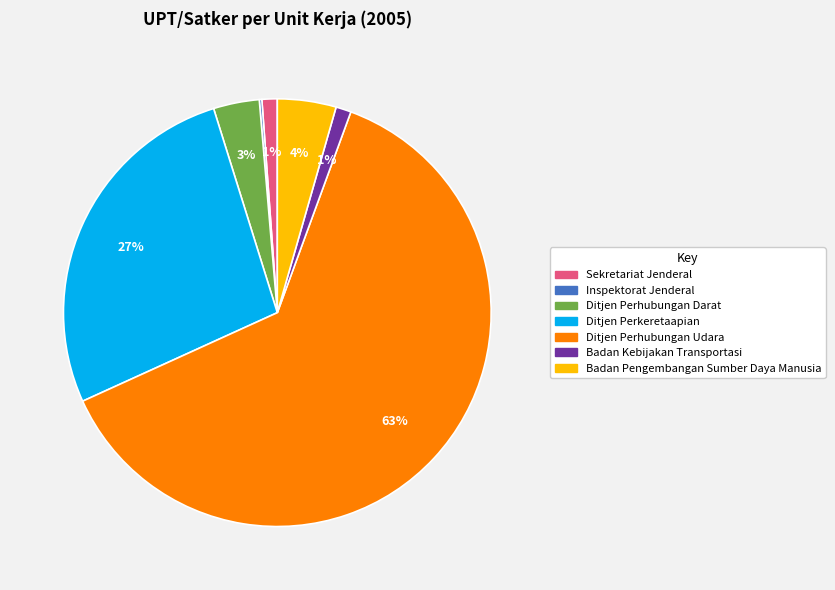

Which has a higher value, Ditjen Perhubungan Darat or Badan Kebijakan Transportasi?

Ditjen Perhubungan Darat